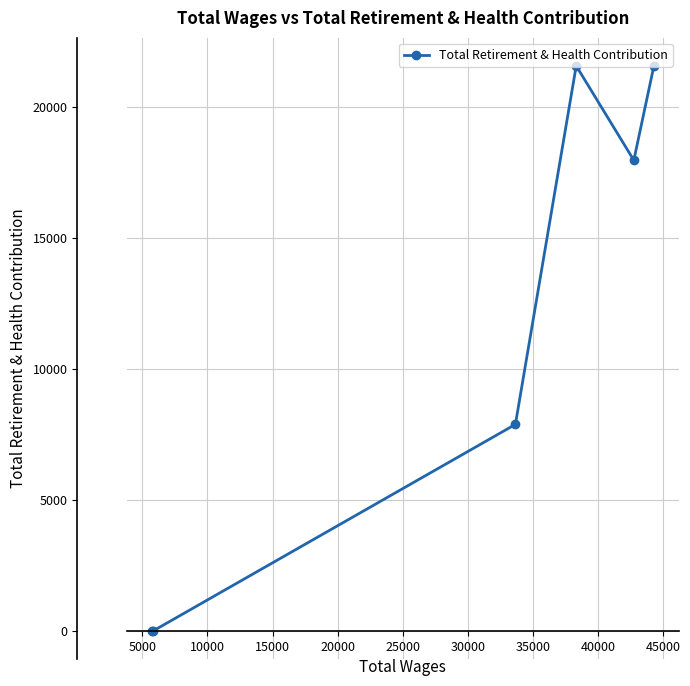

How many values are between 0 and 21575?

6